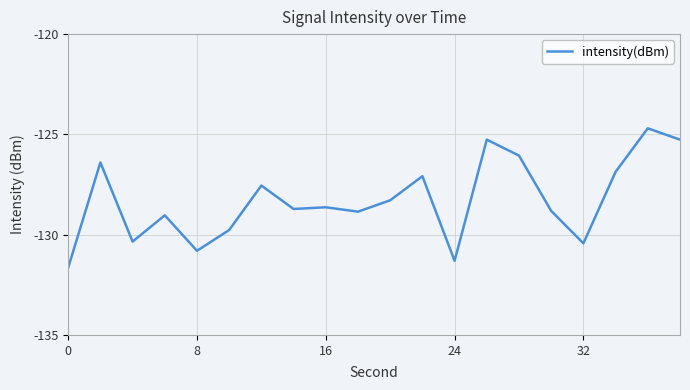

How many lines are shown in the chart?

1